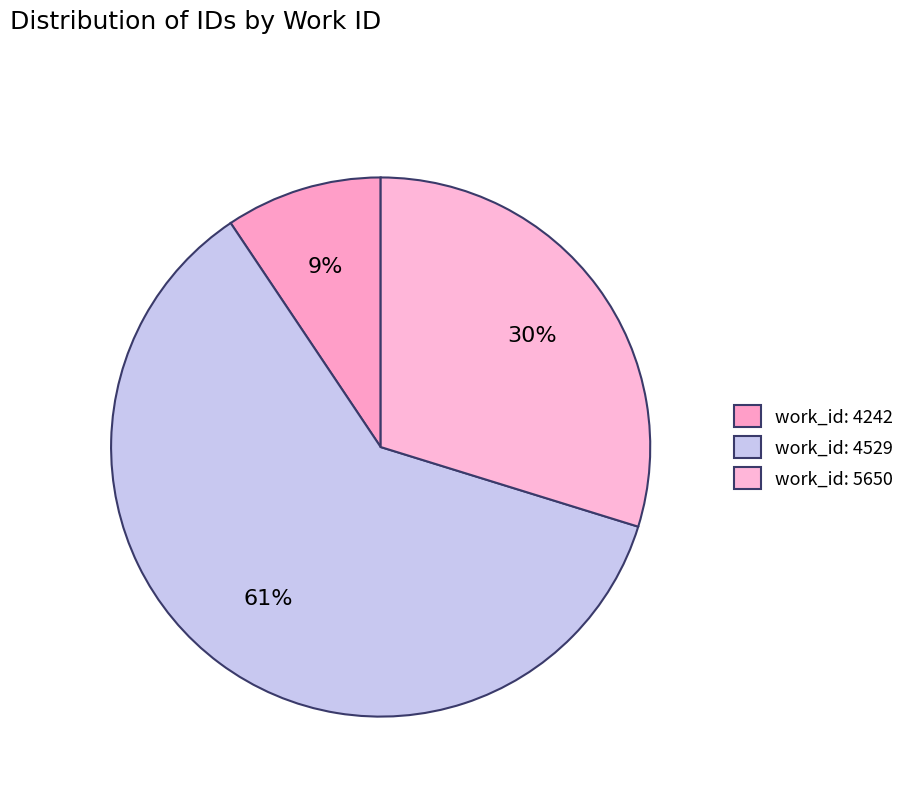

Which category has the smallest portion of the pie?

work_id: 4242